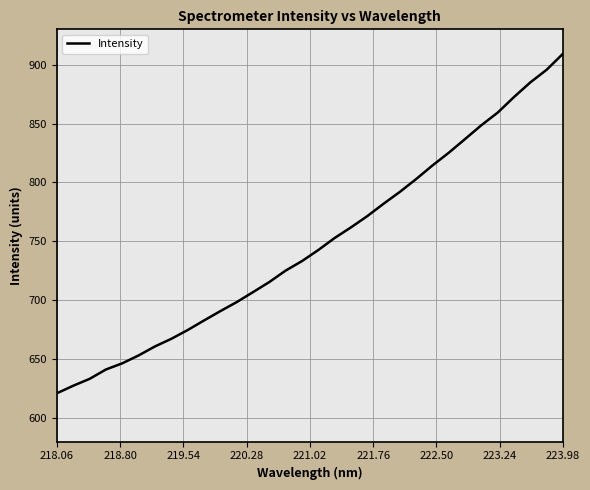

What is the greatest value displayed?

909.3